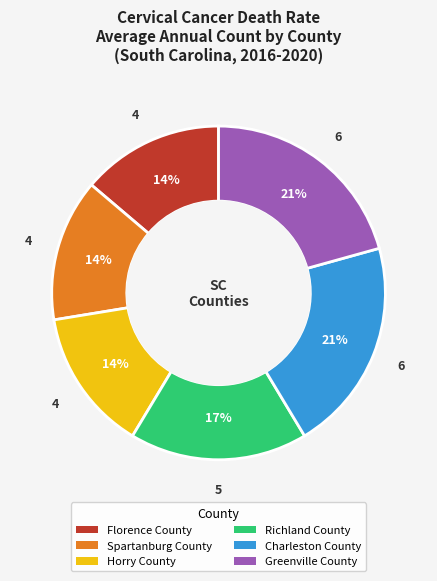

To the nearest percent, what percentage of the pie is Florence County?

14%